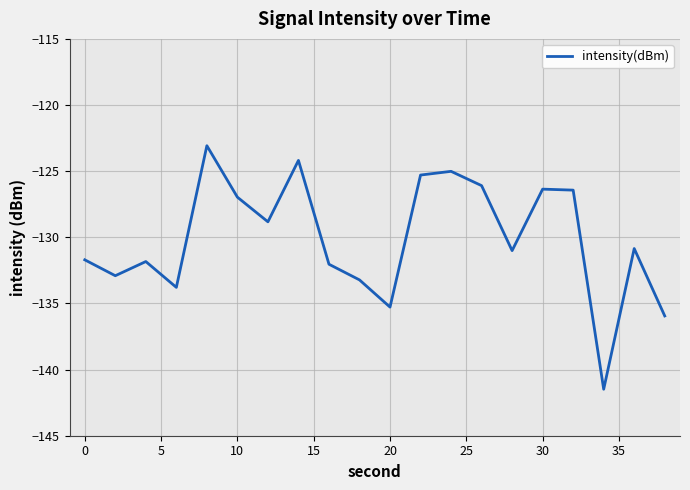

Does the chart display data point markers on the line(s)?

No